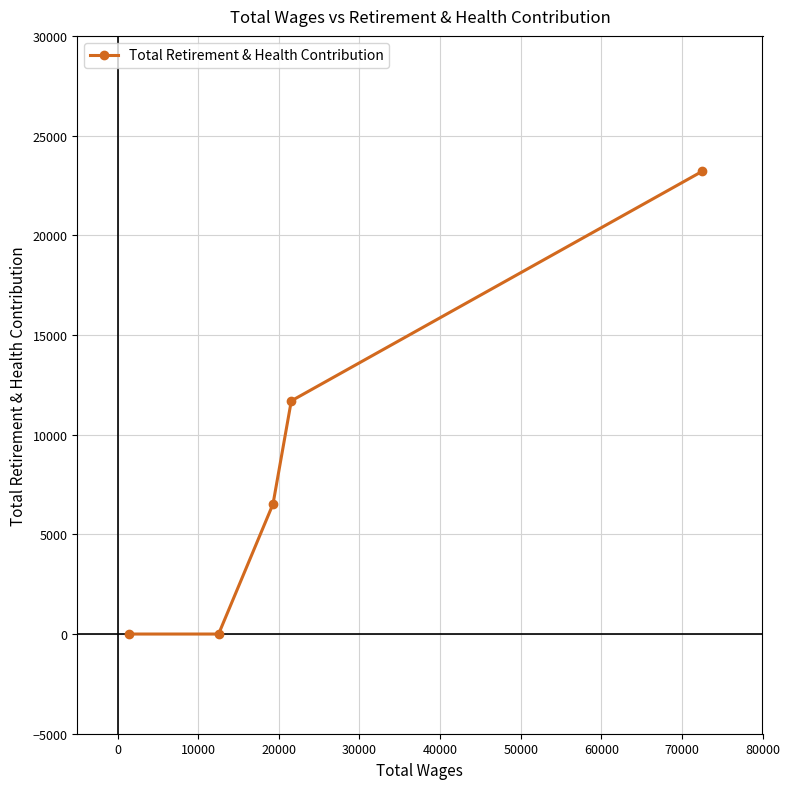

How many data points does each series have?

5